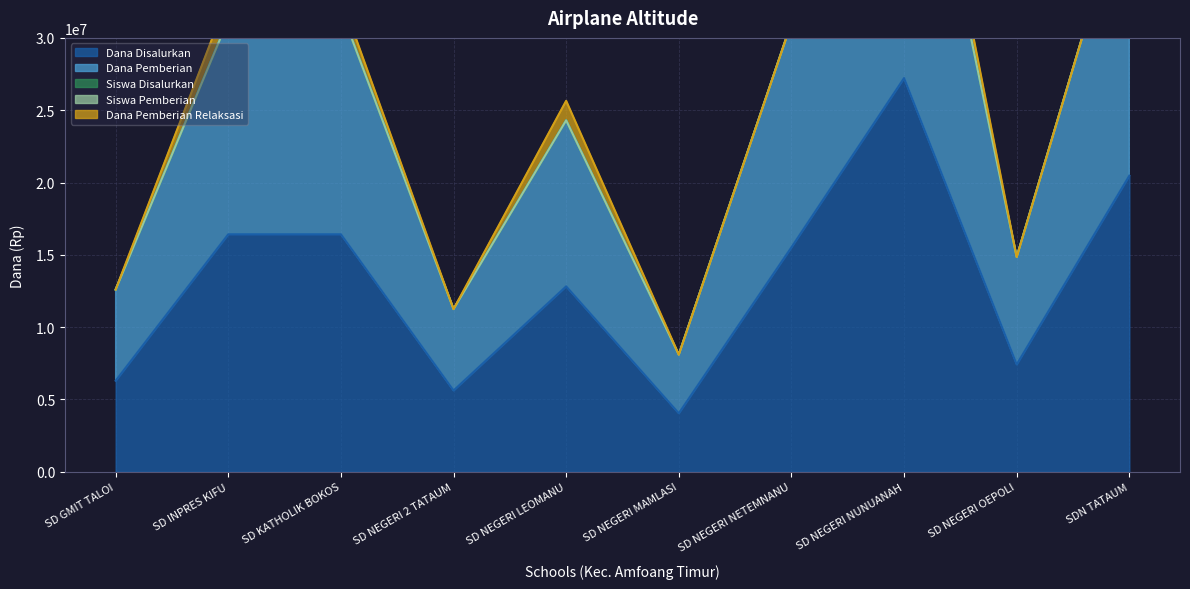

What is the label of the 10th point from the left?

SDN TATAUM